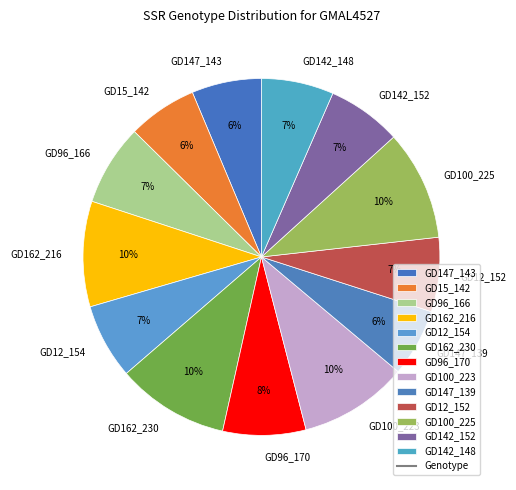

Do GD12_154 and GD15_142 together represent more than half of the pie?

No